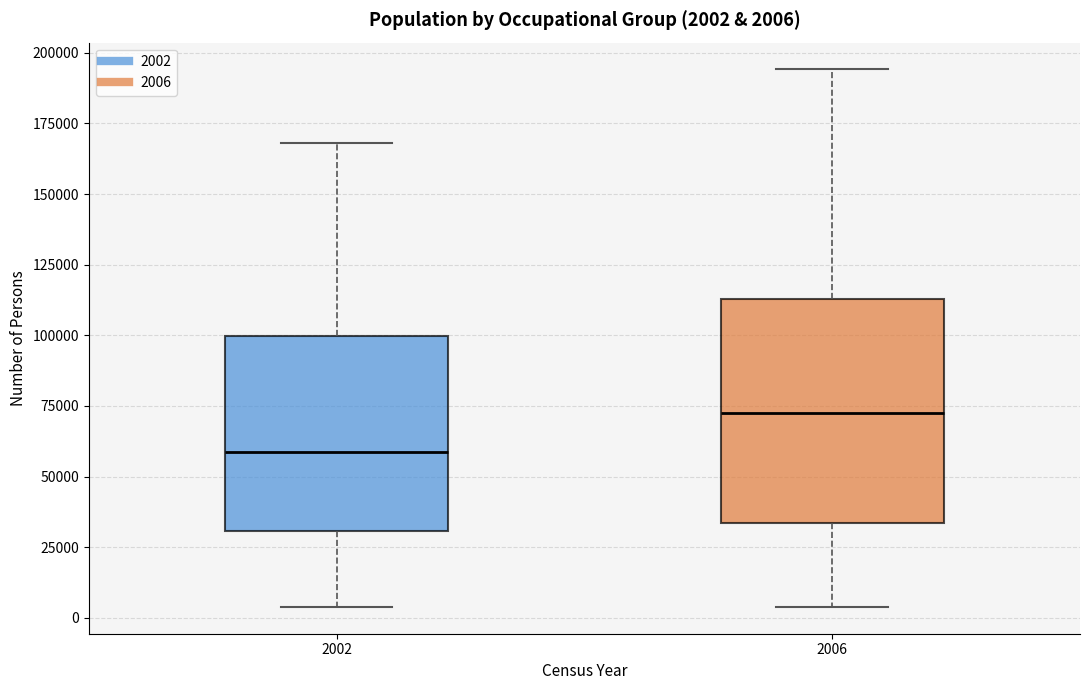

Which box has the lowest median line?

2002